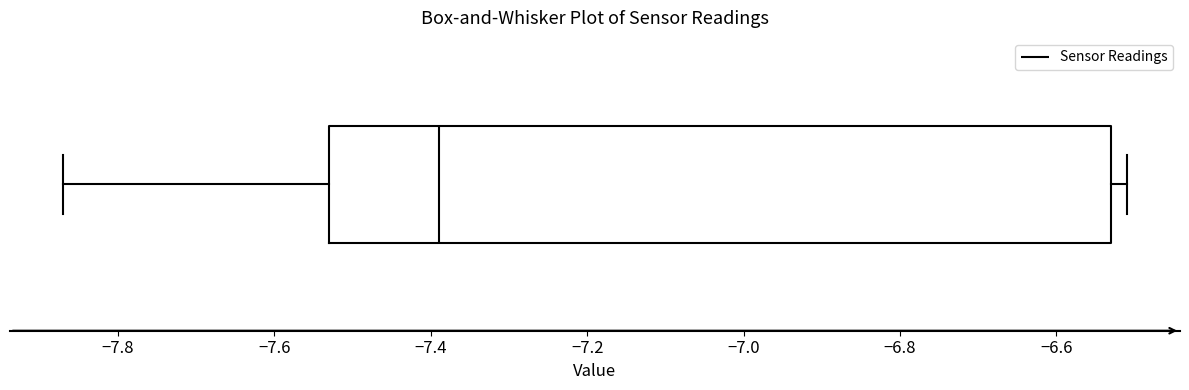

Where does the median line of the box sit on the x-axis? The values are not printed on the chart, so give them approximately, as read against the axis.

-7.38